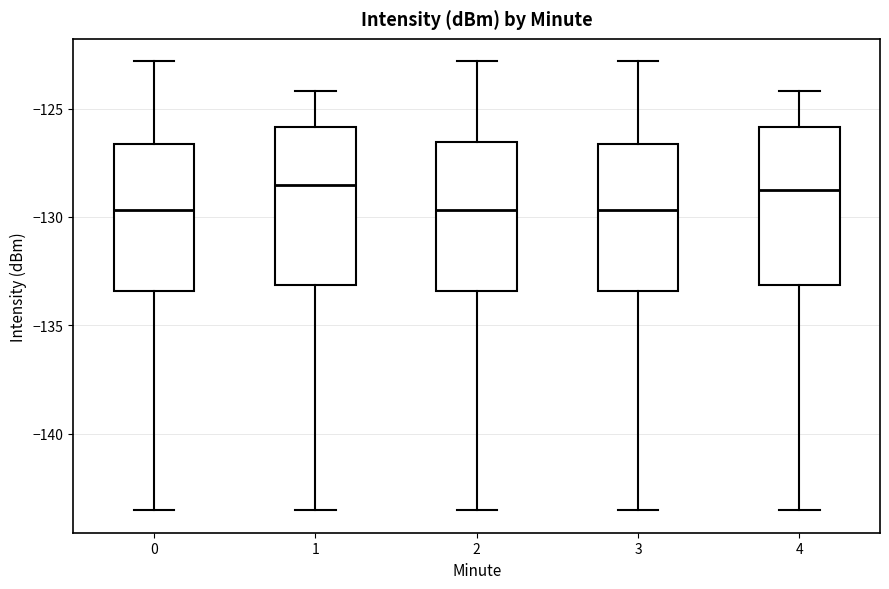

Where does the upper whisker of the box at x = 1 end on the y-axis? The values are not printed on the chart, so give them approximately, as read against the axis.

-124.0